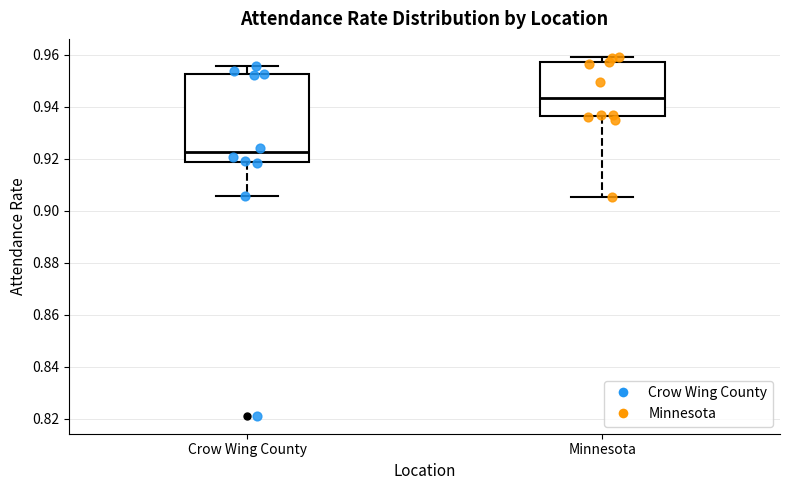

Reading left to right, transcribe this box plot: for each box, give where its median line is, the range the box spans, and where its two whiskers end, as read against the y-axis. The values are not printed on the chart, so give them approximately, as read against the axis.

Crow Wing County: median 0.922, box 0.918 to 0.952, whiskers 0.906 to 0.956
Minnesota: median 0.944, box 0.936 to 0.958, whiskers 0.906 to 0.960